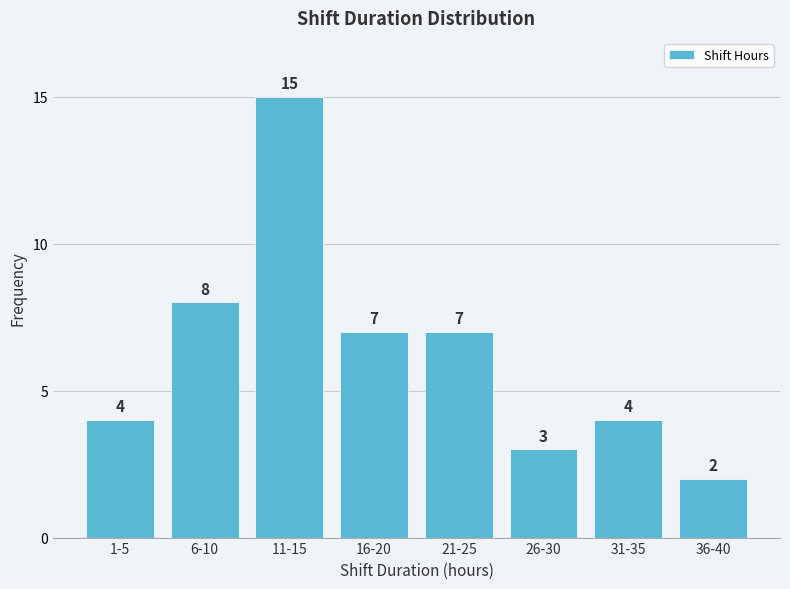

Reading right to left, transcribe all the data shown in this chart.

36-40=2	31-35=4	26-30=3	21-25=7	16-20=7	11-15=15	6-10=8	1-5=4